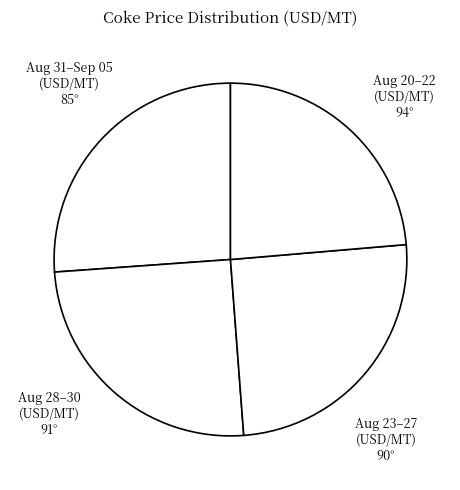

Which category has the biggest portion of the pie?

Aug 20–22 (USD/MT)